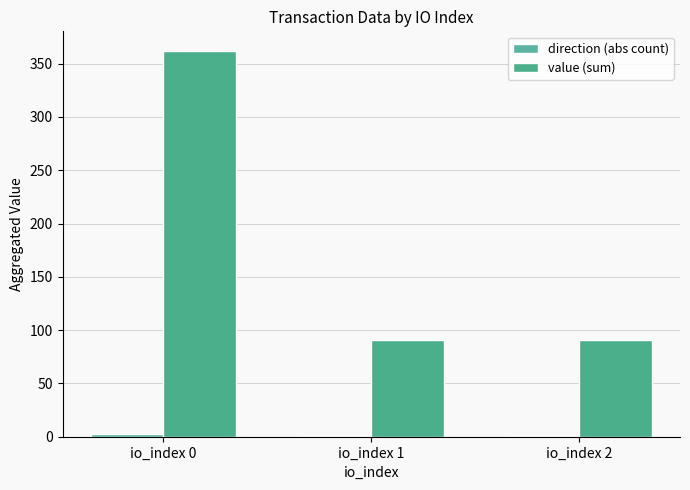

Are the bars grouped side by side (vs. stacked)?

Yes